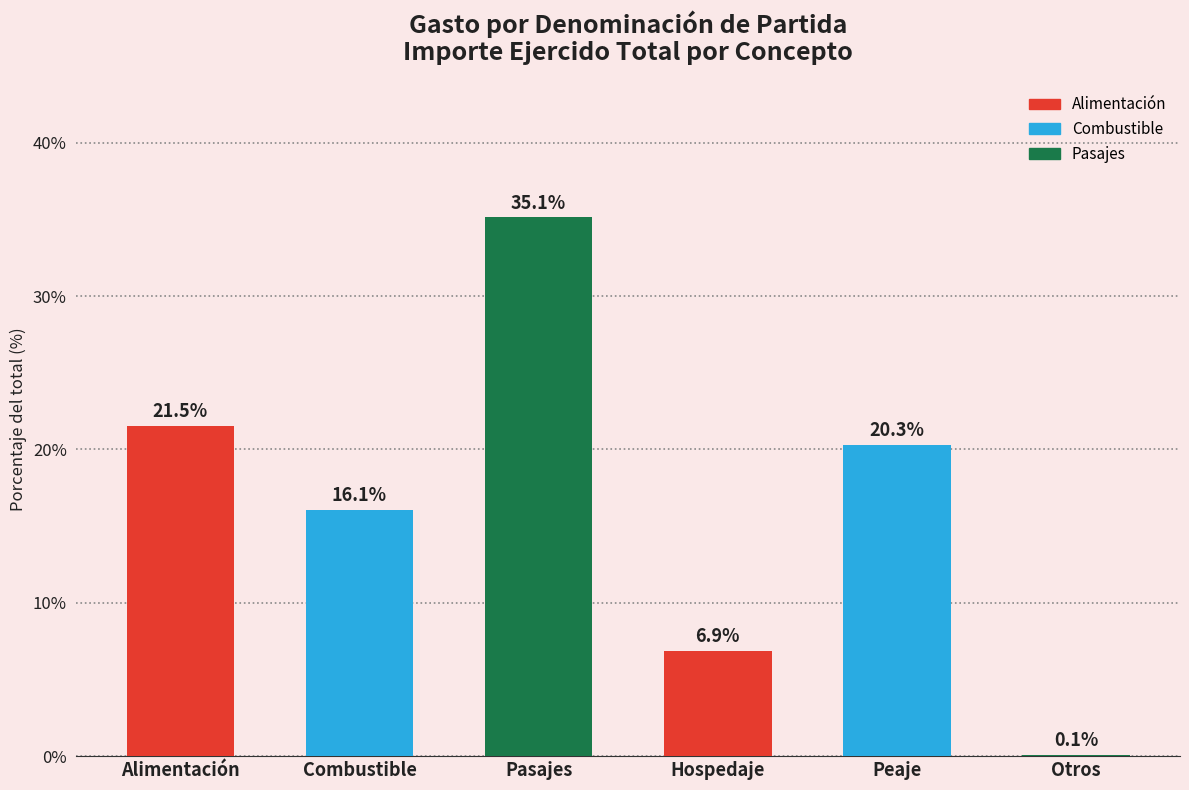

What is the sum of all values?

100.0